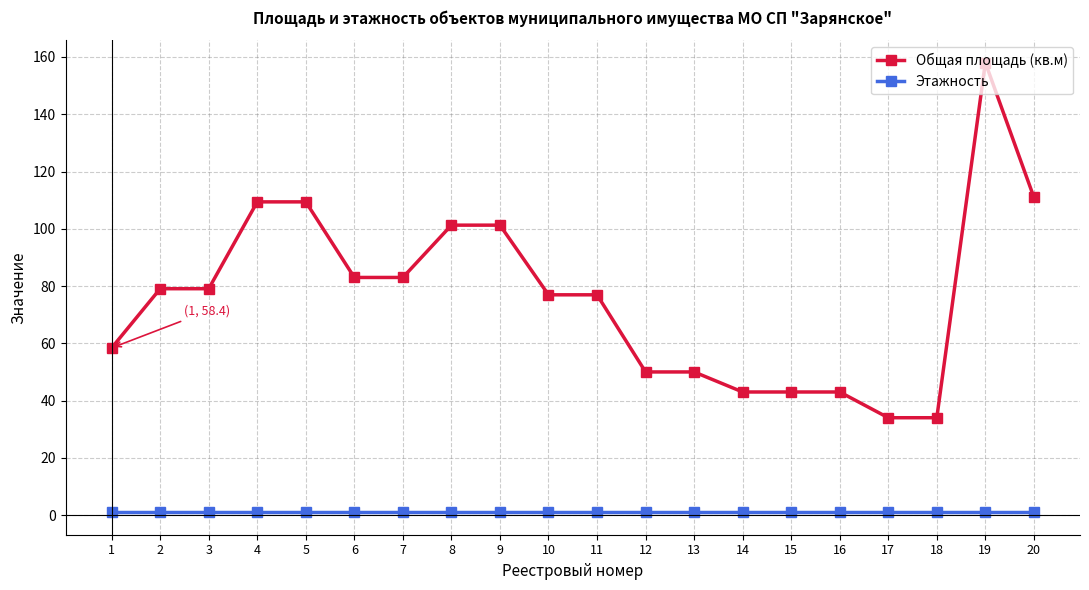

Rank the series by their average value, from lowest to highest.

Этажность, Общая площадь (кв.м)